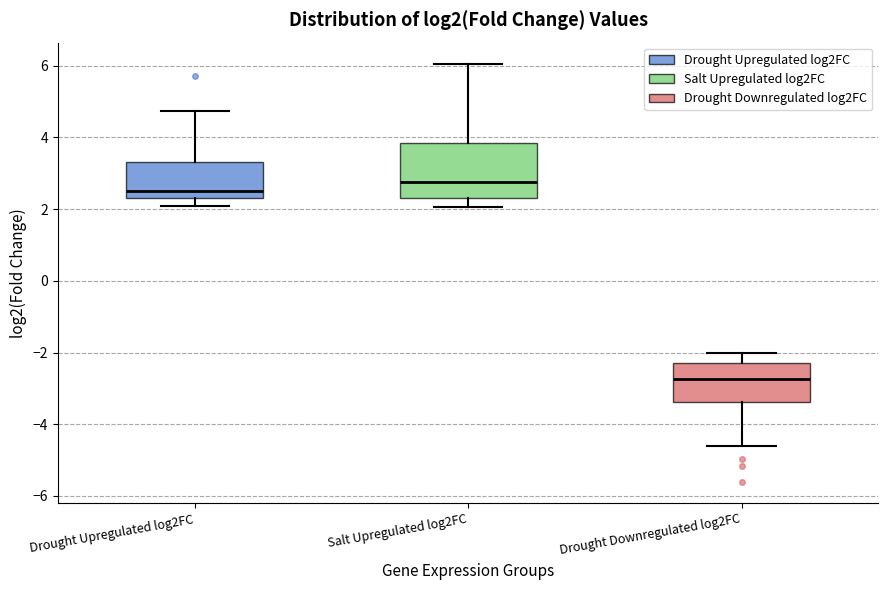

Reading left to right, read every box against the y-axis: the position of its median line, the range the box covers, and the ends of its whiskers. The values are not printed on the chart, so give them approximately, as read against the axis.

Drought Upregulated log2FC: median 2.4 (just above the box's lower edge), box 2.4 to 3.4, whiskers 2.0 to 4.8
Salt Upregulated log2FC: median 2.8, box 2.4 to 3.8, whiskers 2.0 to 6.0
Drought Downregulated log2FC: median -2.8, box -3.4 to -2.2, whiskers -4.6 to -2.0